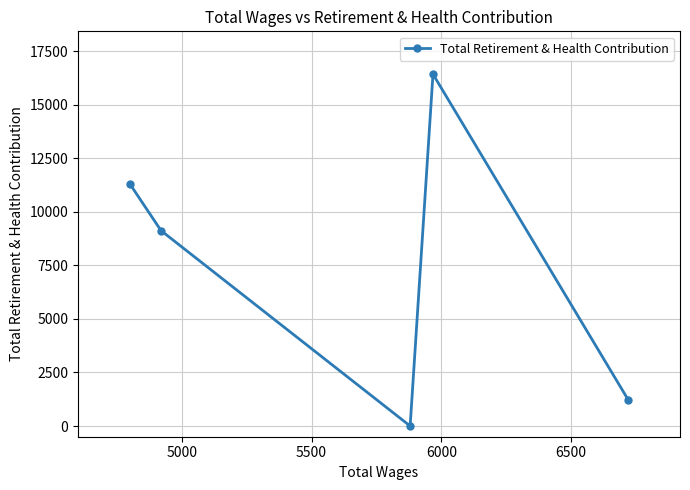

What is the difference between the maximum and minimum values?

16429